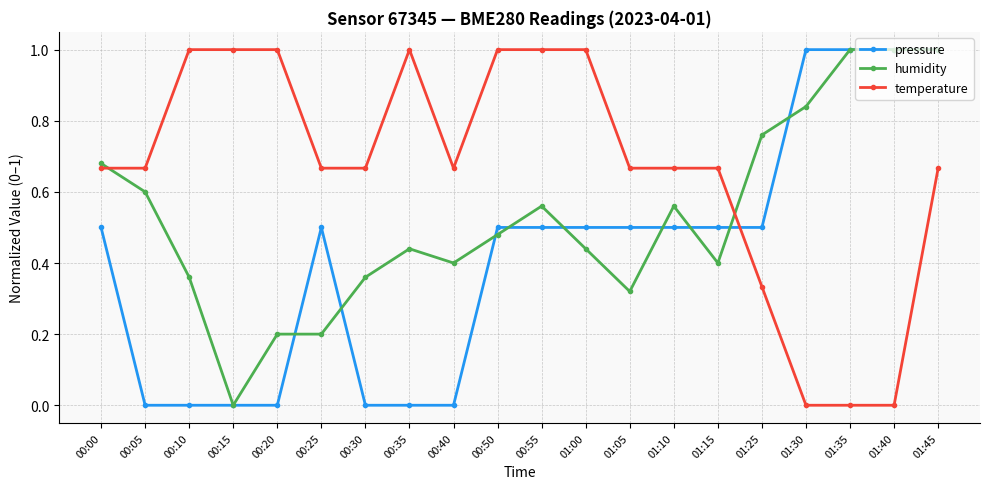

How many humidity values are between 0 and 1?

20